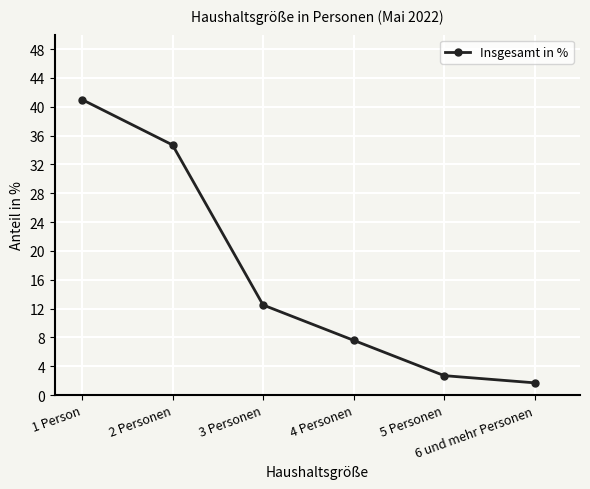

Is it true that the value at 1 Person is 66.2?

False